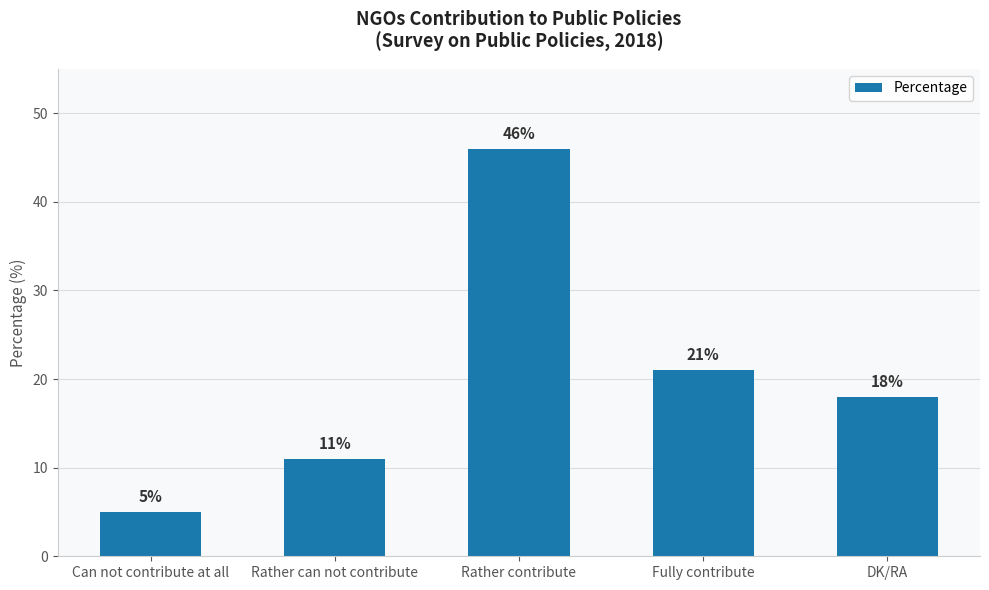

Rank the categories by value from highest to lowest.

Rather contribute, Fully contribute, DK/RA, Rather can not contribute, Can not contribute at all